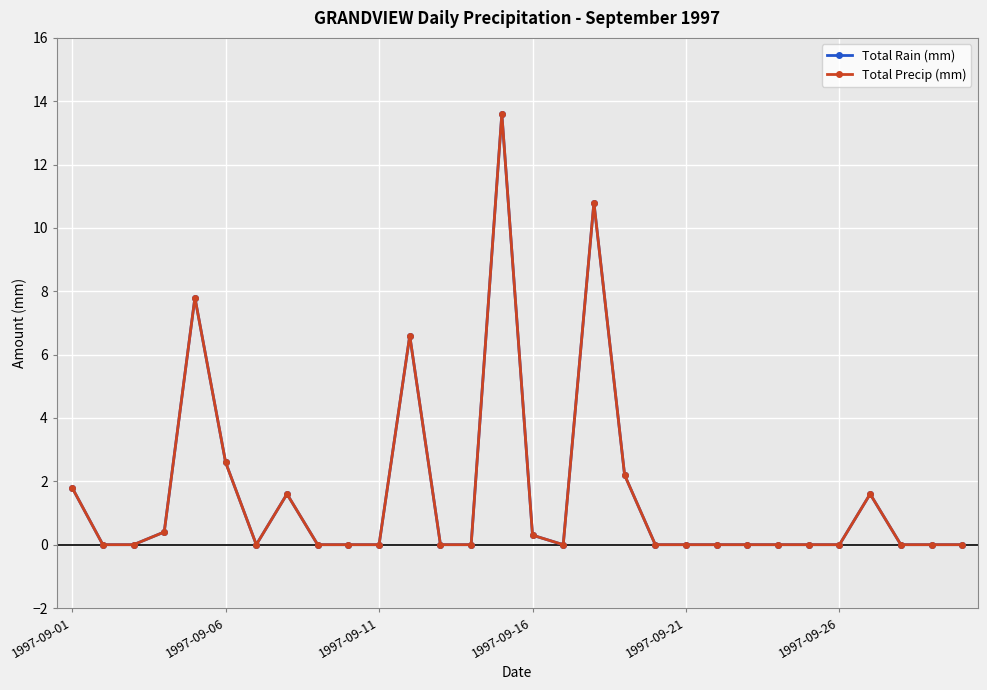

Is this an area chart (filled region under the line)?

No